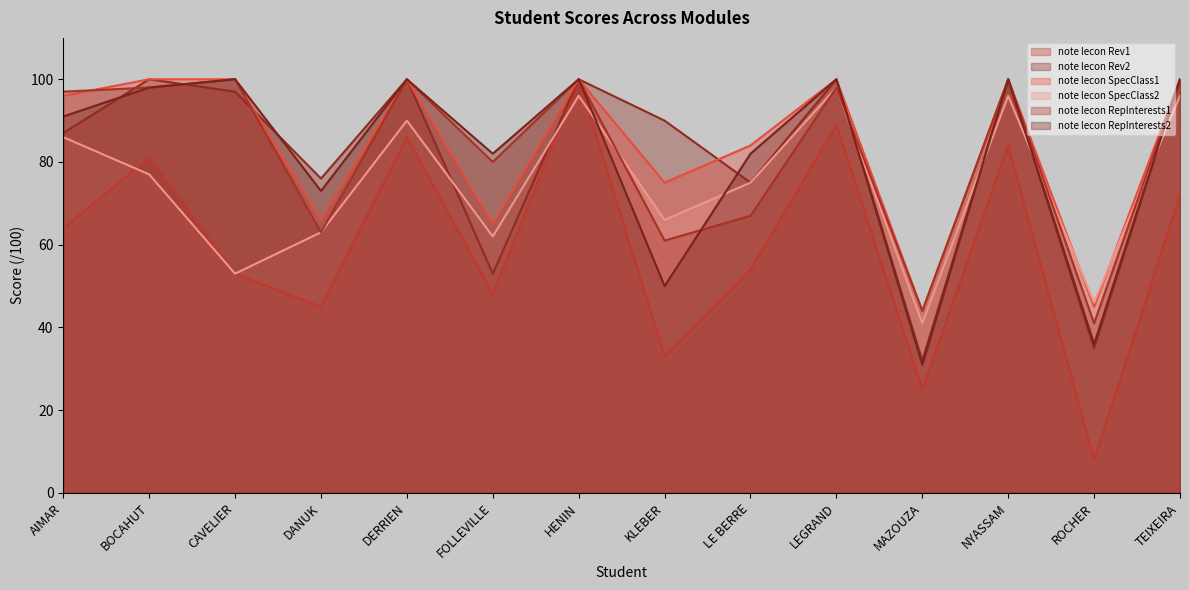

At which label is note lecon Rev2 closest to 66?

LE BERRE